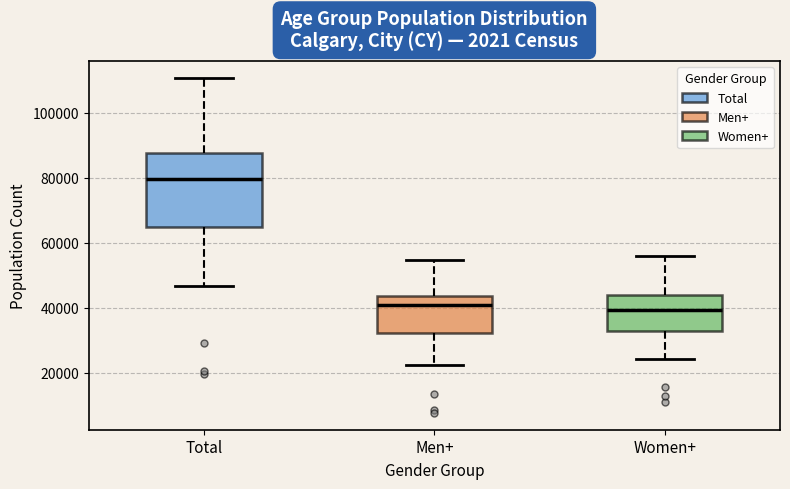

Reading left to right, transcribe this box plot: for each box, give where its median line is, the range the box spans, and where its two whiskers end, as read against the y-axis. The values are not printed on the chart, so give them approximately, as read against the axis.

Total: median 80000, box 64000 to 88000, whiskers 46000 to 110000
Men+: median 40000, box 32000 to 44000, whiskers 22000 to 54000
Women+: median 40000, box 32000 to 44000, whiskers 24000 to 56000